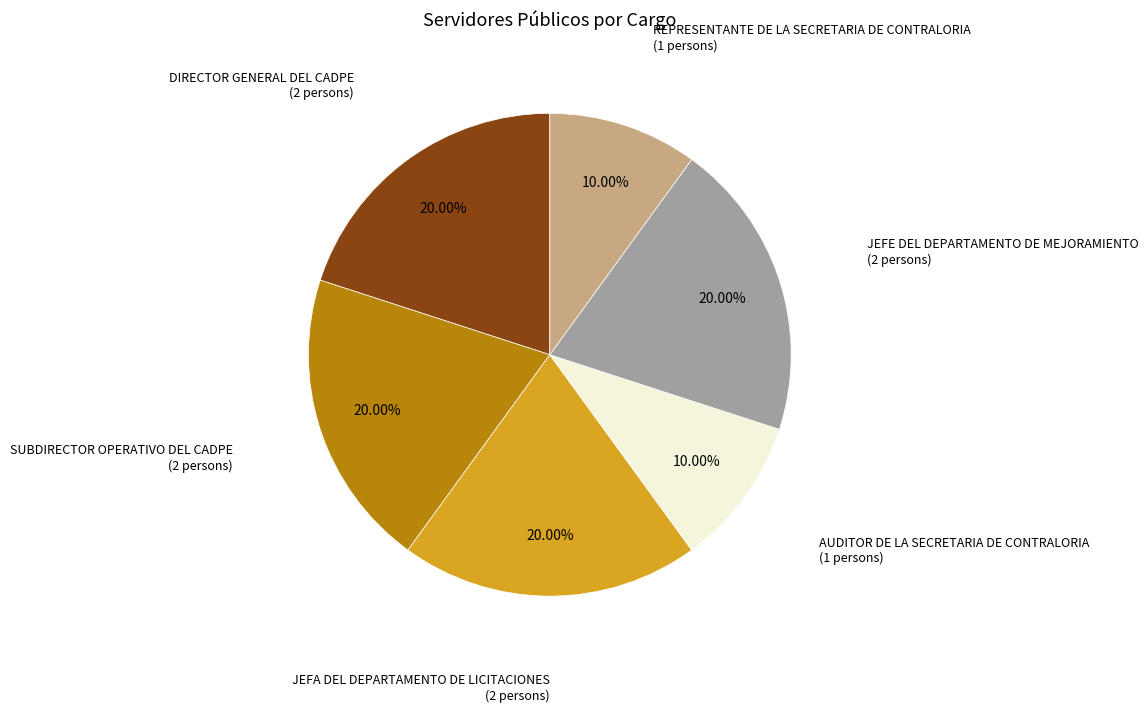

Is there a majority slice in this chart?

No